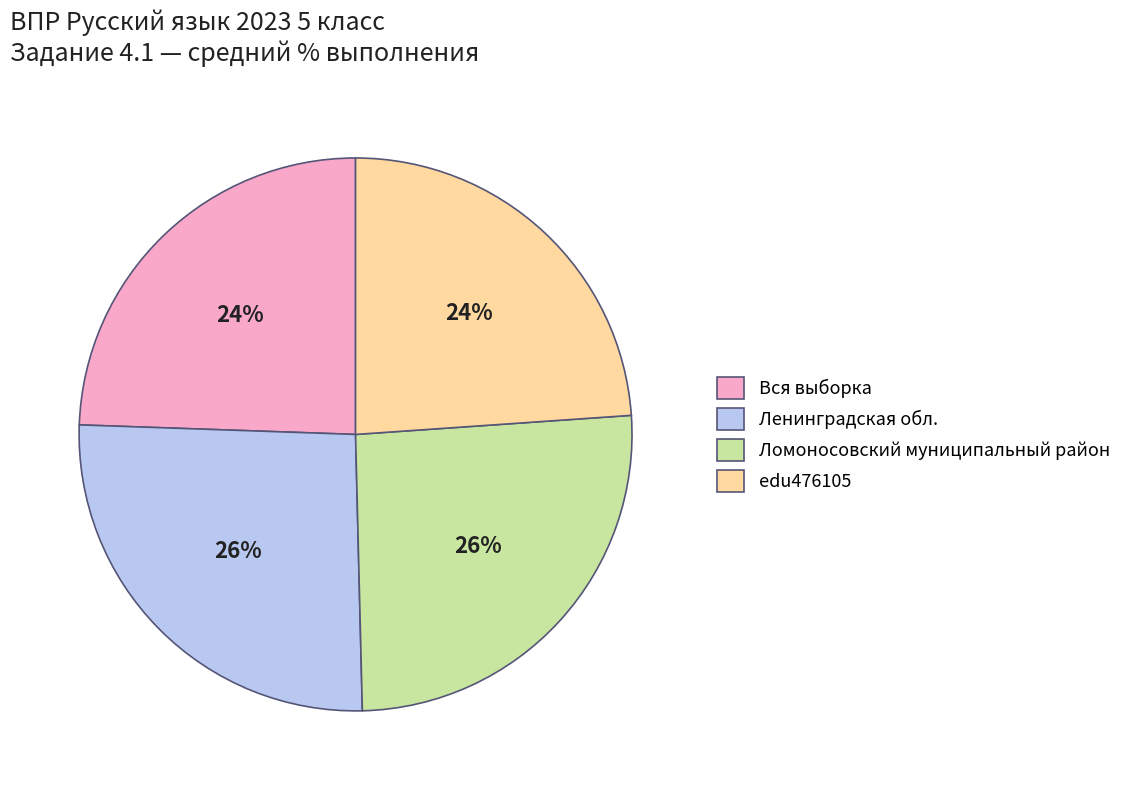

How many segments does this pie chart have?

4